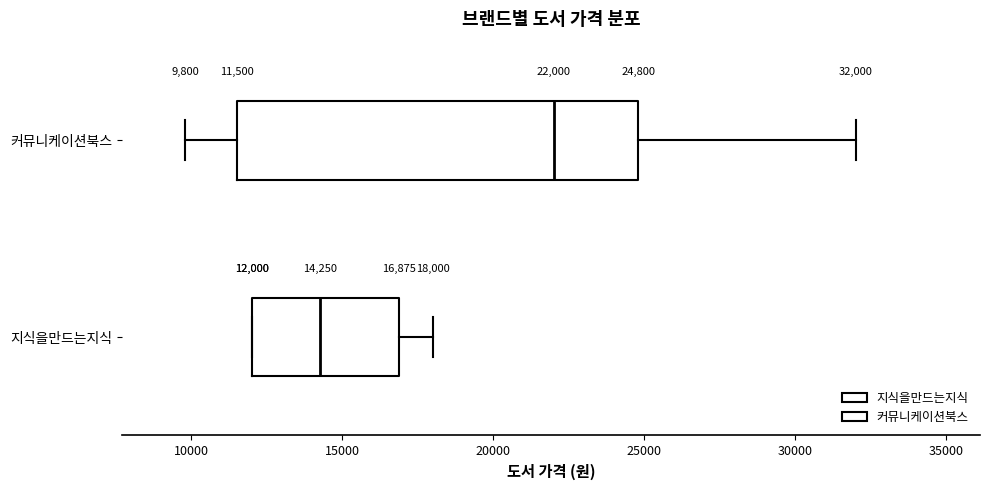

Which box is the widest, from its left edge to its right edge?

커뮤니케이션북스